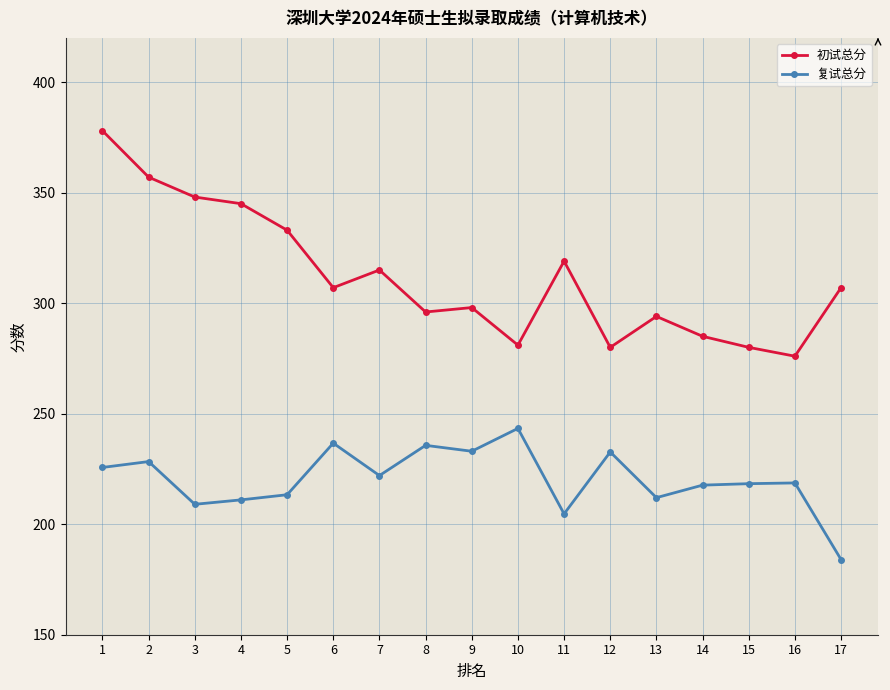

What are all the series names shown in the legend?

初试总分, 复试总分